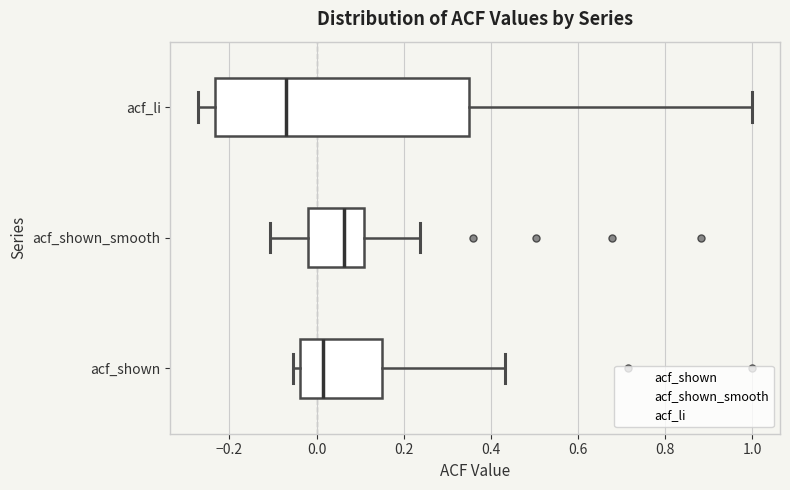

Reading bottom to top, read every box against the x-axis: the position of its median line, the range the box covers, and the ends of its whiskers. The values are not printed on the chart, so give them approximately, as read against the axis.

acf_shown: median 0.02, box -0.04 to 0.16, whiskers -0.06 to 0.44
acf_shown_smooth: median 0.06, box -0.02 to 0.12, whiskers -0.10 to 0.24
acf_li: median -0.06, box -0.24 to 0.34, whiskers -0.28 to 1.00